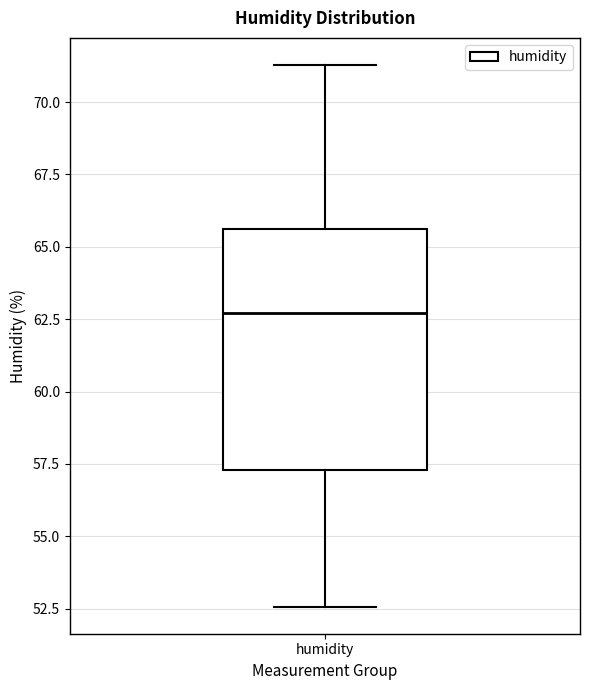

Transcribe this box plot: give where the median line is, the range the box spans, and where the two whiskers end, as read against the y-axis. The values are not printed on the chart, so give them approximately, as read against the axis.

median 62.5, box 57.5 to 65.5, whiskers 52.5 to 71.5